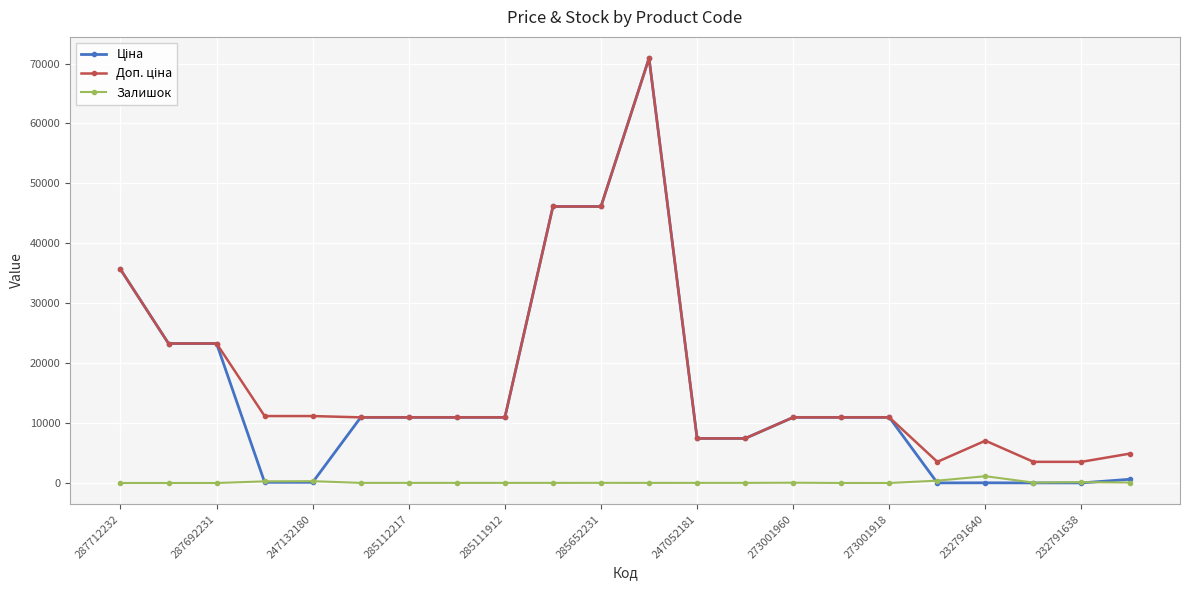

What is the maximum value shown in the chart?

70906.0